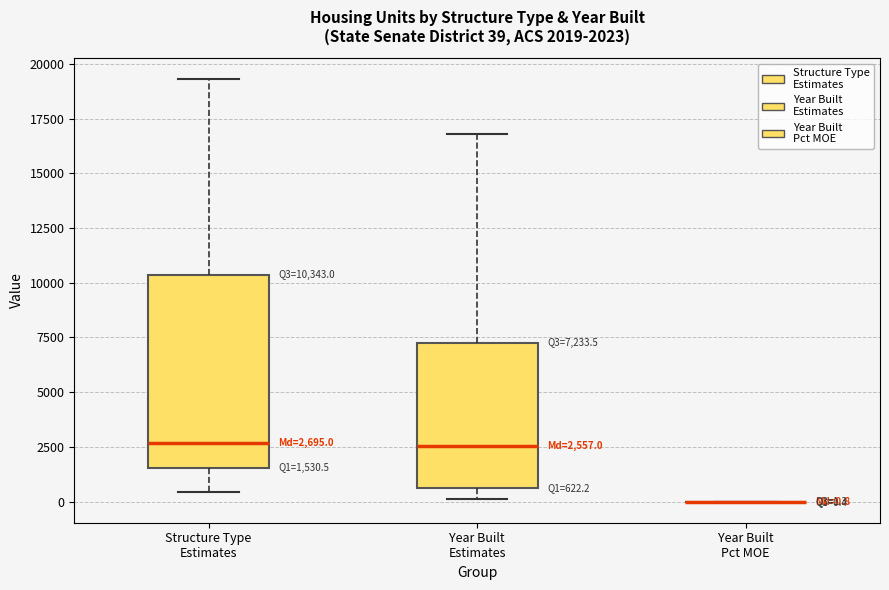

Comparing the boxes themselves (not the whiskers), which one is the tallest?

Structure Type Estimates